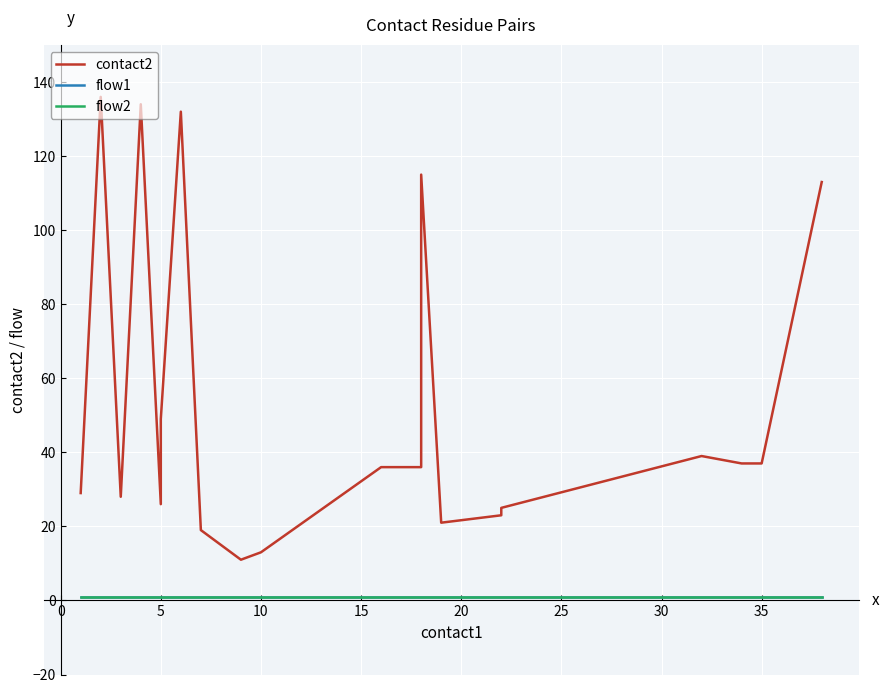

Is the value of flow2 at 15 greater than the value of contact2 at 13?

No